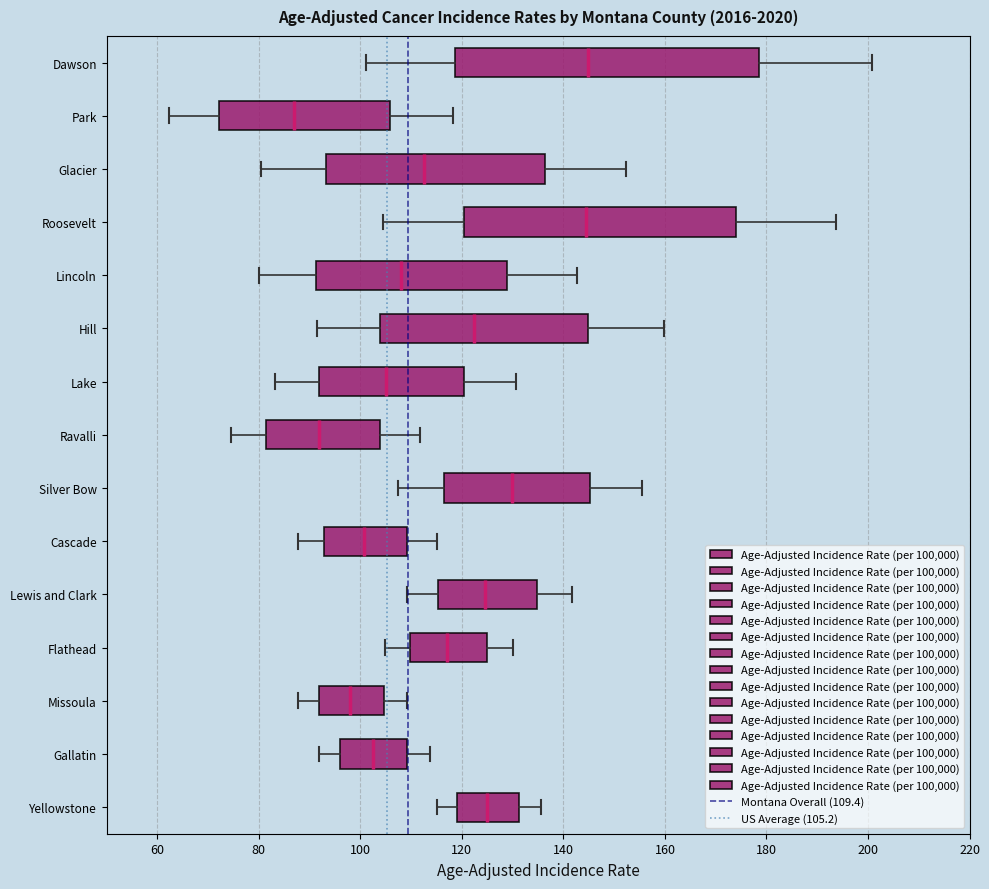

Reading bottom to top, read every box against the x-axis: the position of its median line, the range the box covers, and the ends of its whiskers. The values are not printed on the chart, so give them approximately, as read against the axis.

Yellowstone: median 126, box 120 to 132, whiskers 116 to 136
Gallatin: median 102, box 96 to 110, whiskers 92 to 114
Missoula: median 98, box 92 to 104, whiskers 88 to 110
Flathead: median 118, box 110 to 124, whiskers 104 to 130
Lewis and Clark: median 124, box 116 to 134, whiskers 110 to 142
Cascade: median 100, box 92 to 110, whiskers 88 to 116
Silver Bow: median 130, box 116 to 146, whiskers 108 to 156
Ravalli: median 92, box 82 to 104, whiskers 74 to 112
Lake: median 106, box 92 to 120, whiskers 84 to 130
Hill: median 122, box 104 to 144, whiskers 92 to 160
Lincoln: median 108, box 92 to 128, whiskers 80 to 142
Roosevelt: median 144, box 120 to 174, whiskers 104 to 194
Glacier: median 112, box 94 to 136, whiskers 80 to 152
Park: median 86, box 72 to 106, whiskers 62 to 118
Dawson: median 144, box 118 to 178, whiskers 102 to 200